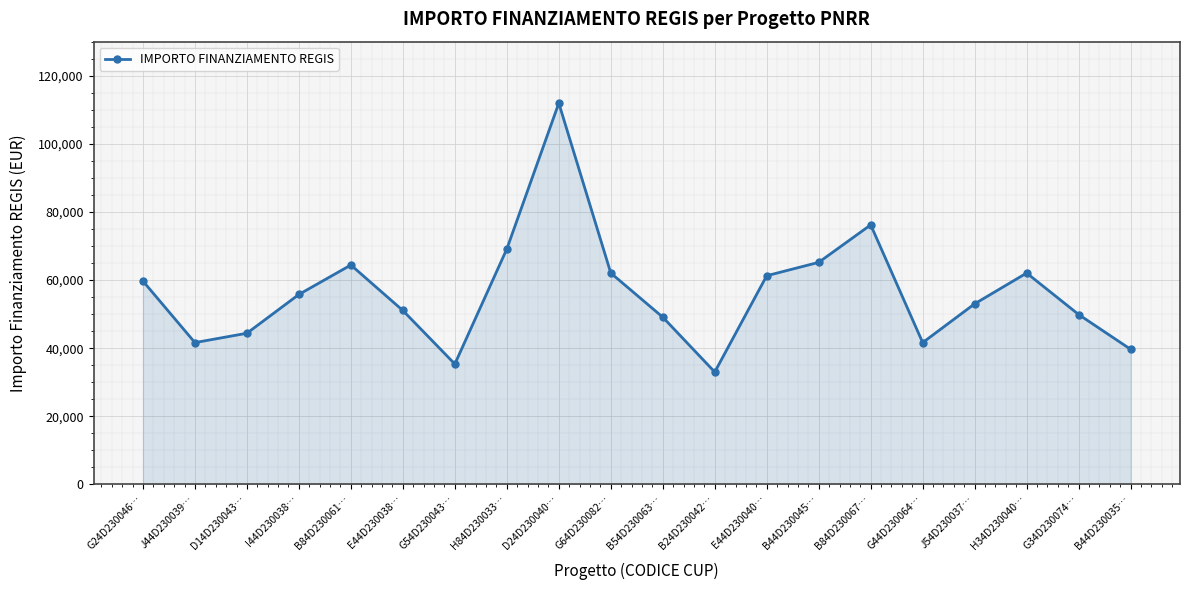

Which label corresponds to the smallest value in the chart?

B24D230042…